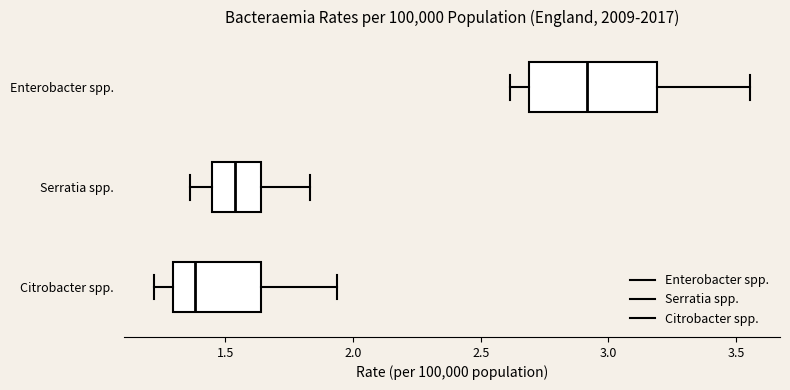

Where is the right edge of the box for Enterobacter spp. on the x-axis? The values are not printed on the chart, so give them approximately, as read against the axis.

3.20